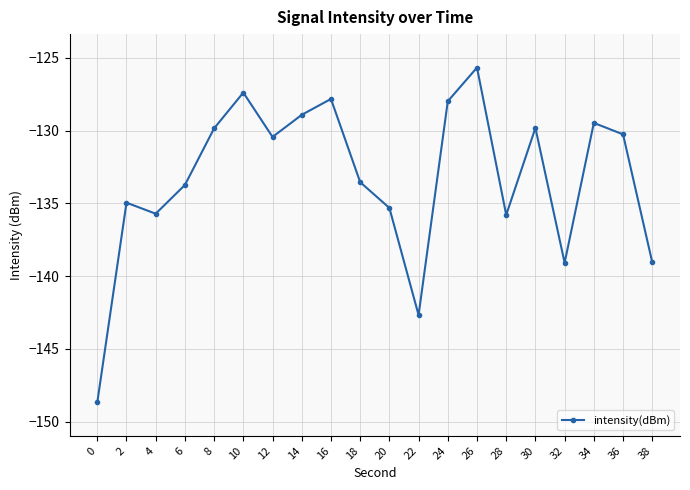

Count the number of values greater than -130.

8